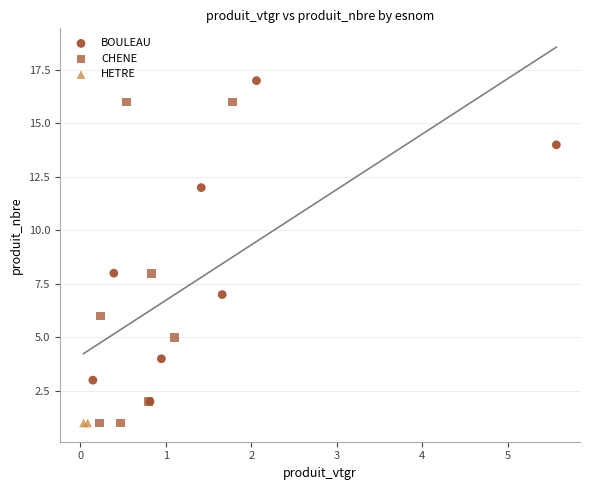

What are all the series names shown in the legend?

BOULEAU, CHENE, HETRE